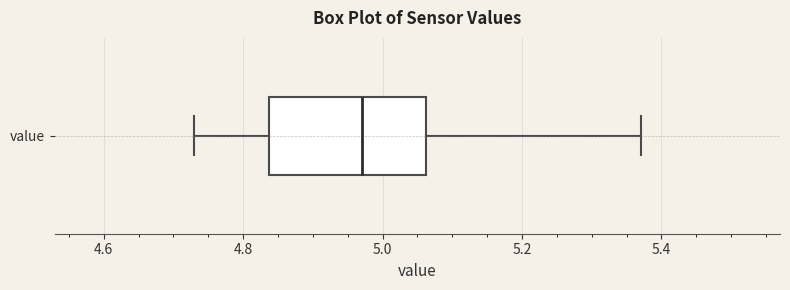

Transcribe this box plot: give where the median line is, the range the box spans, and where the two whiskers end, as read against the x-axis. The values are not printed on the chart, so give them approximately, as read against the axis.

median 4.98, box 4.84 to 5.06, whiskers 4.74 to 5.38